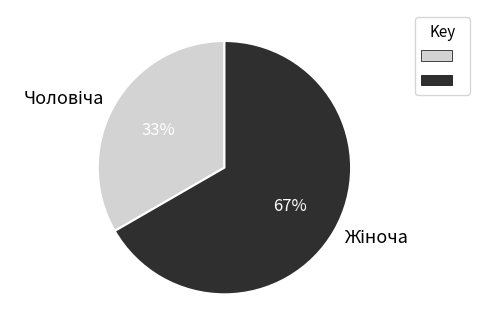

To the nearest percent, what is the average slice percentage?

50%